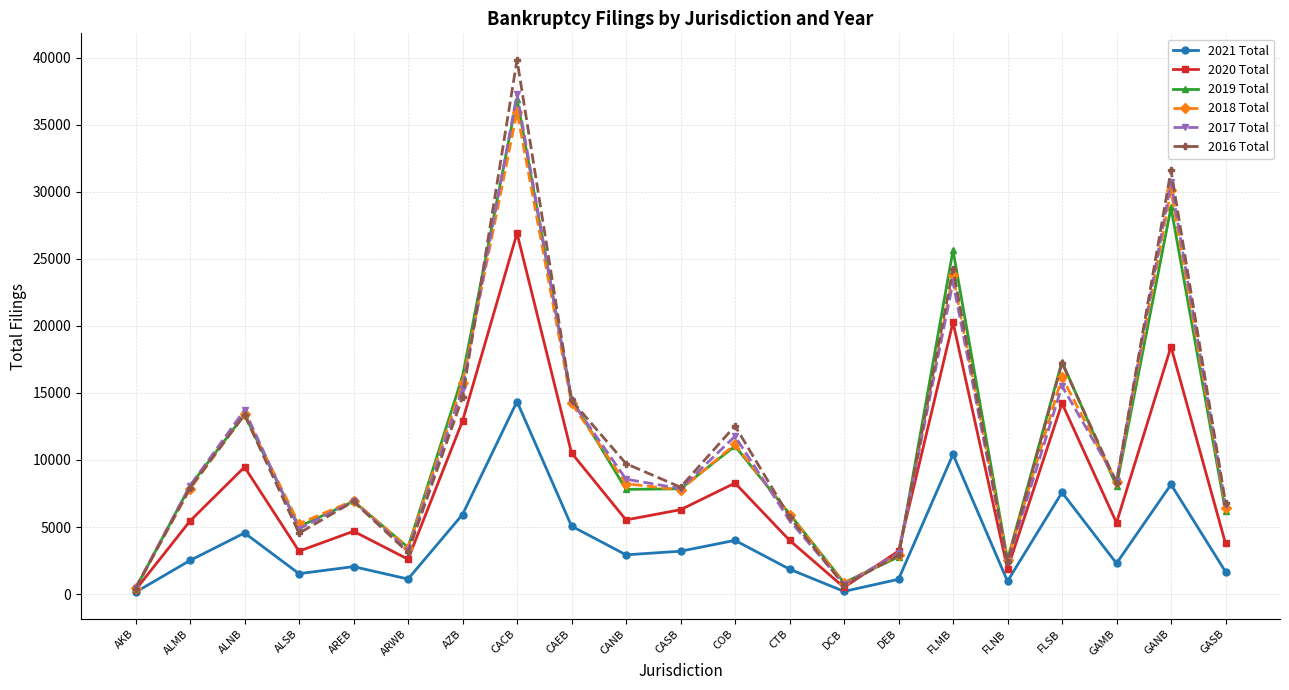

True or false: 2019 Total has more than 2 interior local peaks.

True